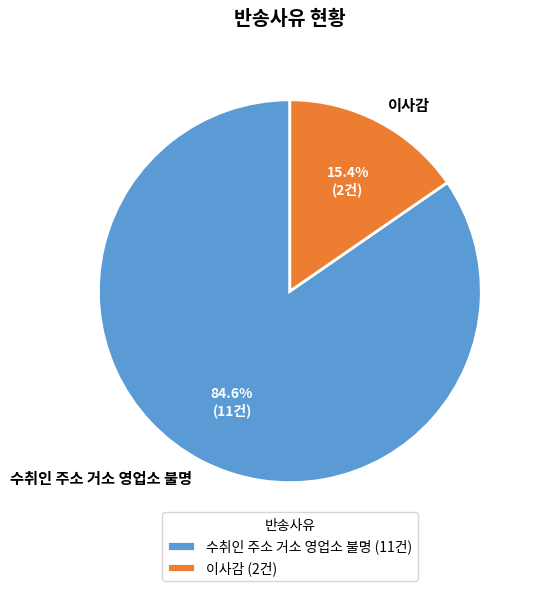

Do 이사감 and 수취인 주소 거소 영업소 불명 together represent more than half of the pie?

Yes